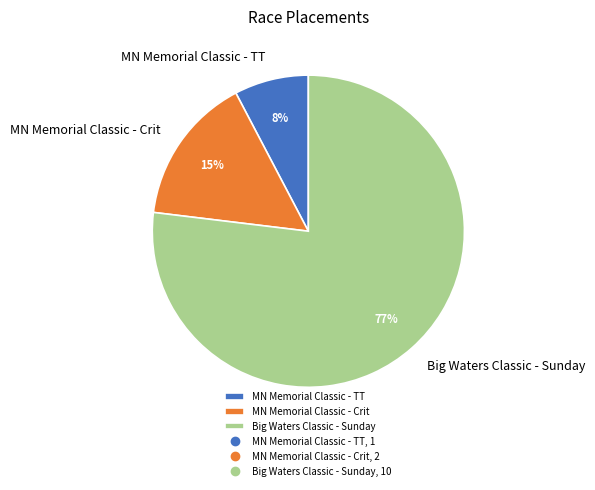

True or false: Big Waters Classic - Sunday accounts for 69% of the total.

False